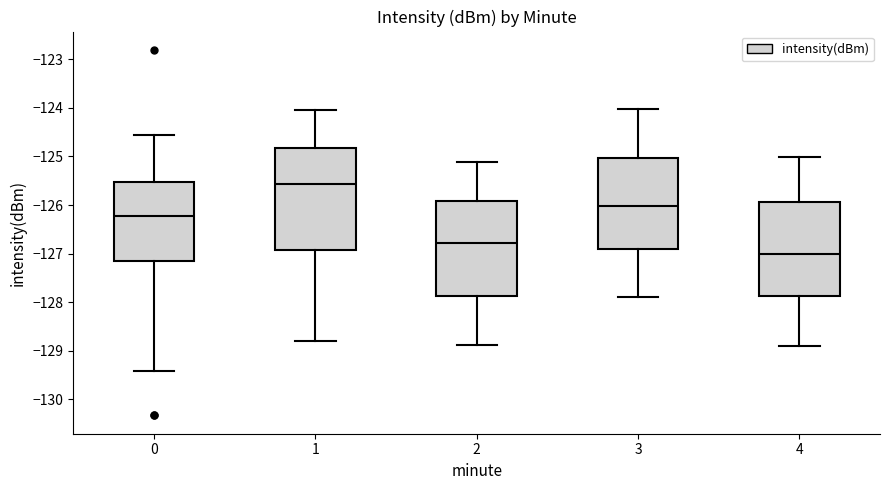

Reading left to right, transcribe this box plot: for each box, give where its median line is, the range the box spans, and where its two whiskers end, as read against the y-axis. The values are not printed on the chart, so give them approximately, as read against the axis.

0: median -126.2, box -127.2 to -125.5, whiskers -129.4 to -124.6
1: median -125.6, box -126.9 to -124.8, whiskers -128.8 to -124.0
2: median -126.8, box -127.9 to -125.9, whiskers -128.9 to -125.1
3: median -126.0, box -126.9 to -125.0, whiskers -127.9 to -124.0
4: median -127.0, box -127.9 to -125.9, whiskers -128.9 to -125.0